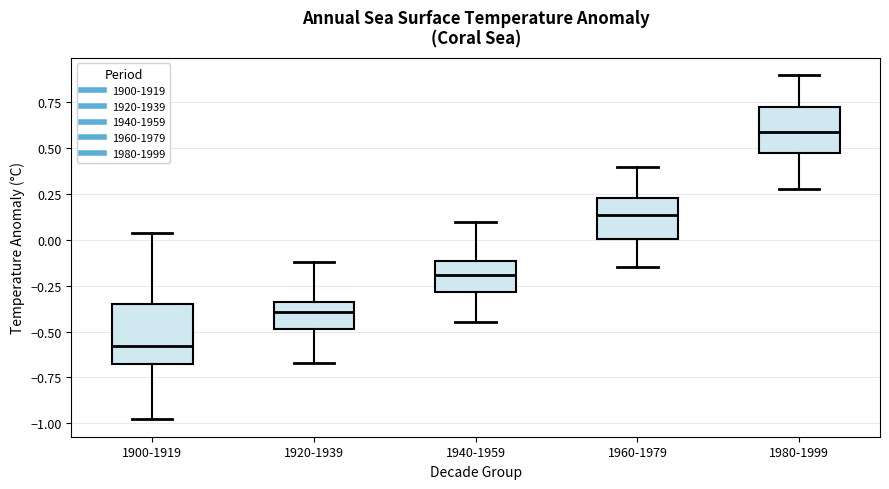

Reading left to right, transcribe this box plot: for each box, give where its median line is, the range the box spans, and where its two whiskers end, as read against the y-axis. The values are not printed on the chart, so give them approximately, as read against the axis.

1900-1919: median -0.60, box -0.65 to -0.35, whiskers -1.00 to 0.05
1920-1939: median -0.40, box -0.50 to -0.35, whiskers -0.65 to -0.10
1940-1959: median -0.20, box -0.30 to -0.10, whiskers -0.45 to 0.10
1960-1979: median 0.15, box 0.00 to 0.25, whiskers -0.15 to 0.40
1980-1999: median 0.60, box 0.45 to 0.75, whiskers 0.30 to 0.90